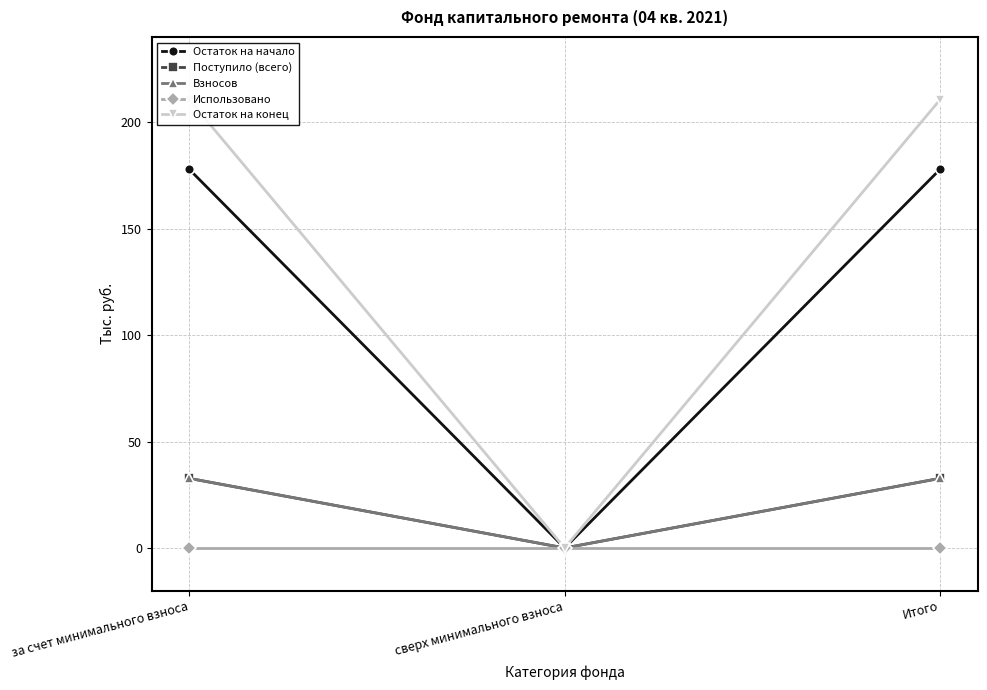

What is the difference between the second highest and minimum values in the Взносов series?

32.7